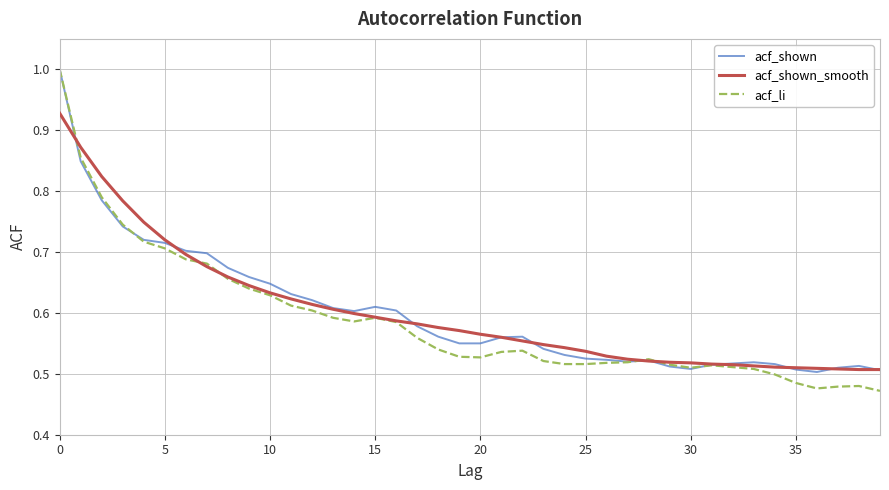

Which series has the largest range (max minus min)?

acf_li